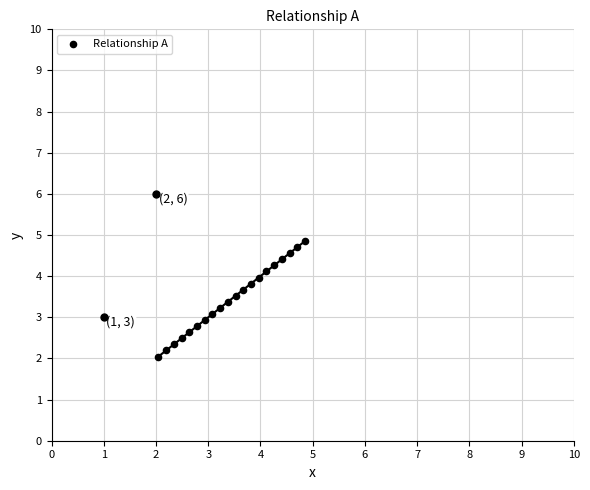

What is the range of Y values (max minus min)?

2.8